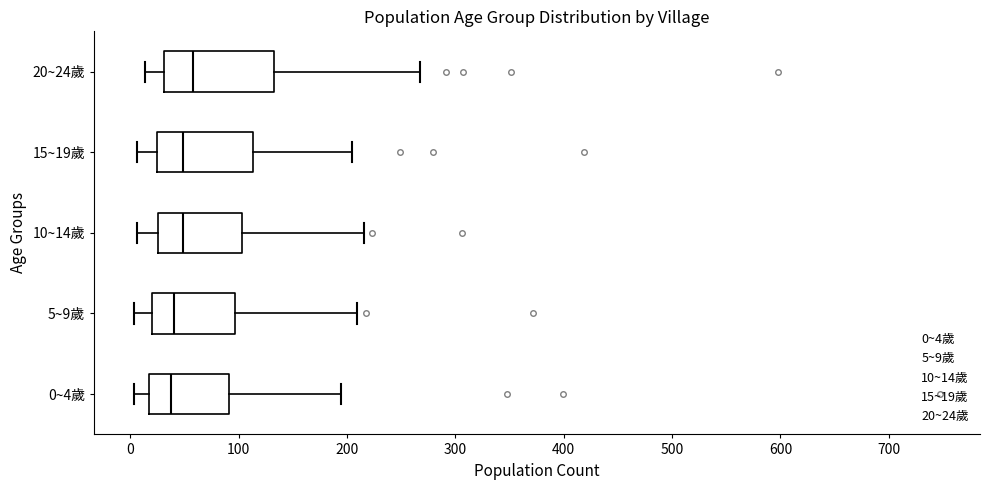

Reading bottom to top, read every box against the x-axis: the position of its median line, the range the box covers, and the ends of its whiskers. The values are not printed on the chart, so give them approximately, as read against the axis.

0~4歲: median 40, box 20 to 90, whiskers 0 to 200
5~9歲: median 40, box 20 to 100, whiskers 0 to 210
10~14歲: median 50, box 30 to 100, whiskers 10 to 220
15~19歲: median 50, box 20 to 110, whiskers 10 to 210
20~24歲: median 60, box 30 to 130, whiskers 10 to 270